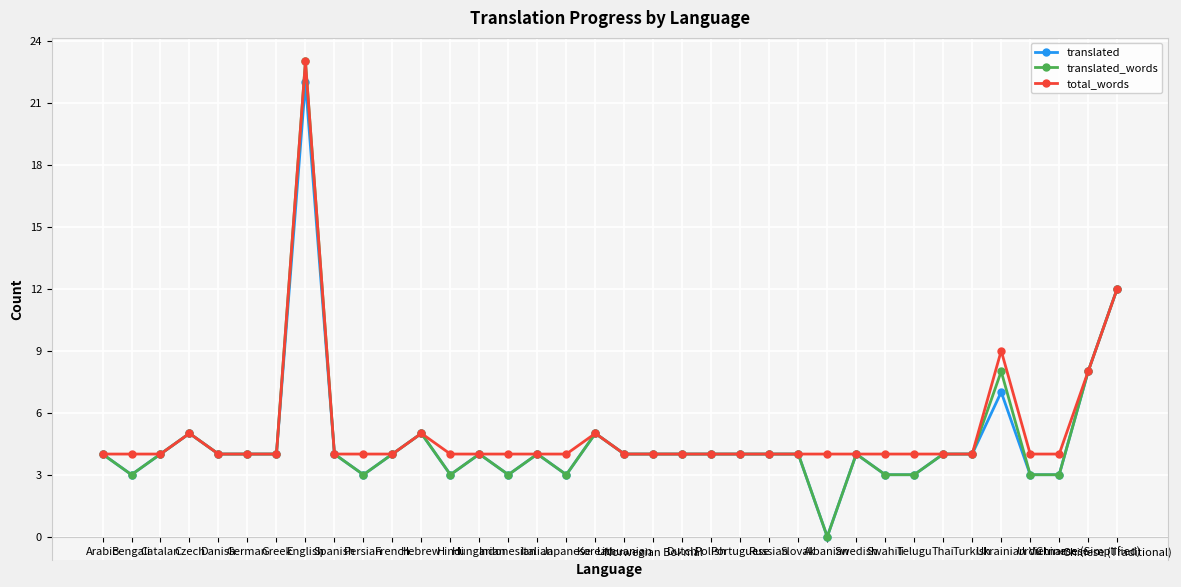

What is the value of the translated_words point at the 9th from the left?

4